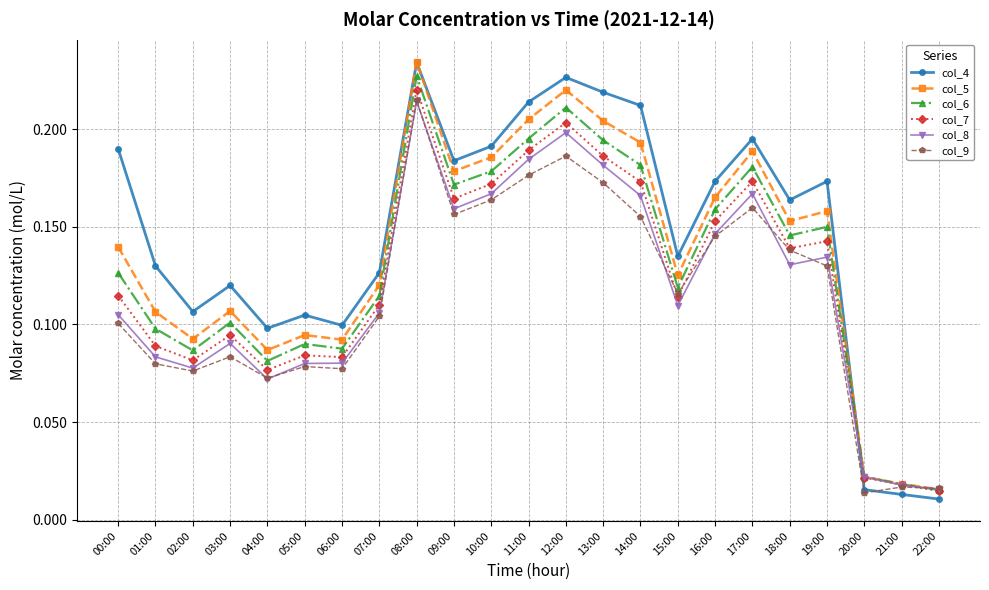

Which series has the widest spread of values?

col_4